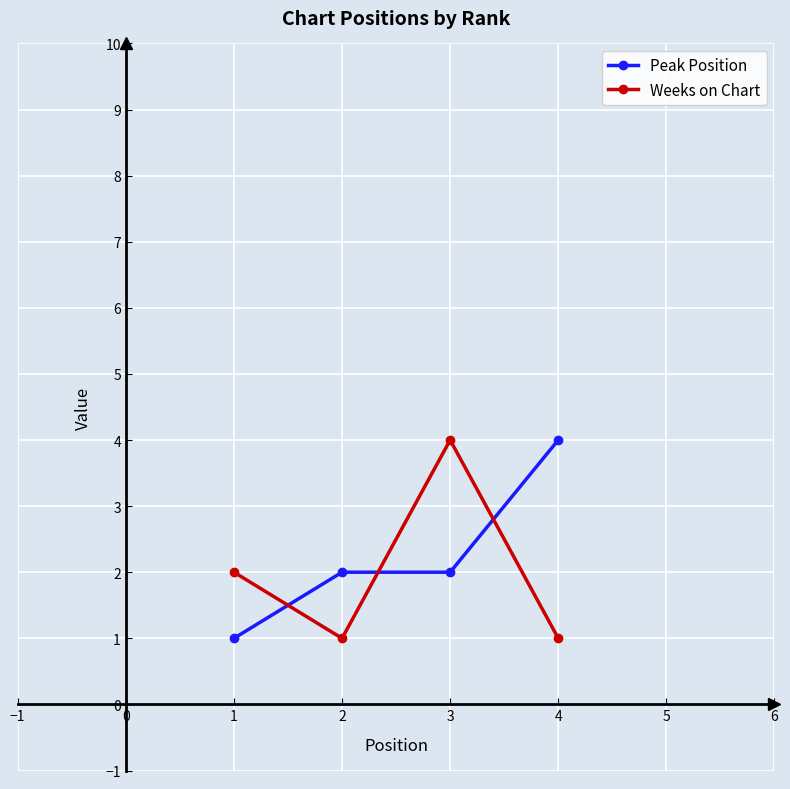

How many times do Weeks on Chart and Peak Position cross each other?

3